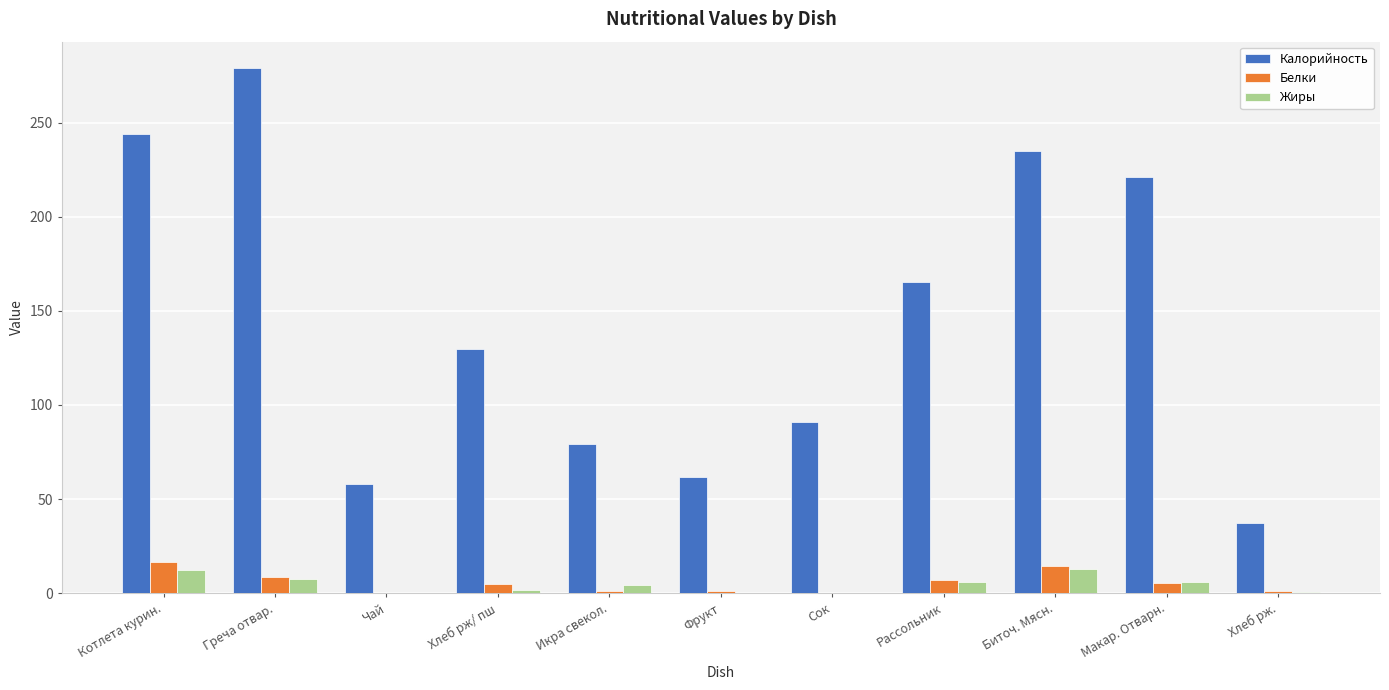

Between Греча отвар. and Макар. Отварн., which series saw the biggest shift?

Калорийность